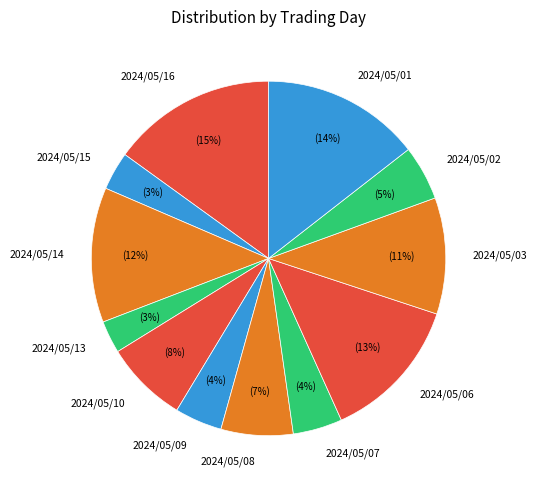

Is there any slice that represents more than half of the pie?

No